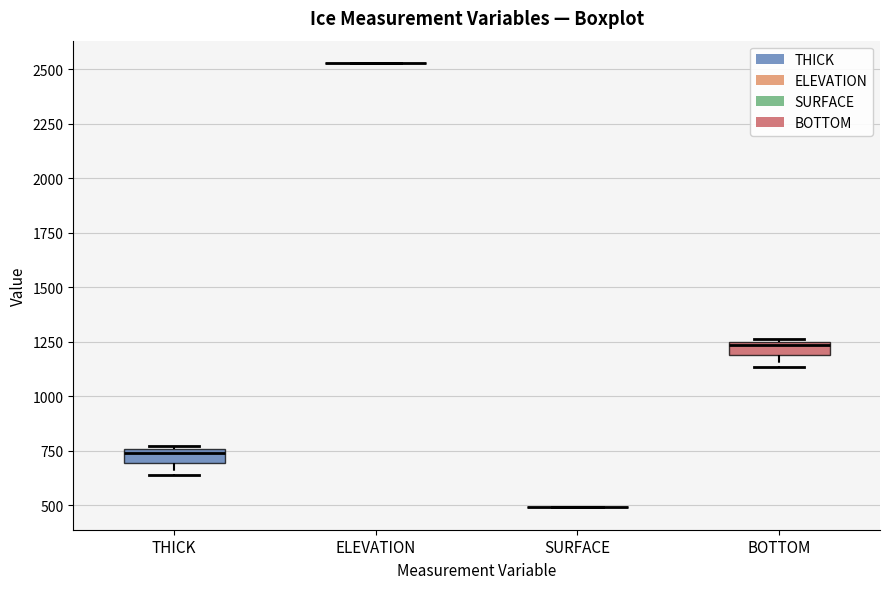

Where does the lower whisker of the box for BOTTOM end on the y-axis? The values are not printed on the chart, so give them approximately, as read against the axis.

1150